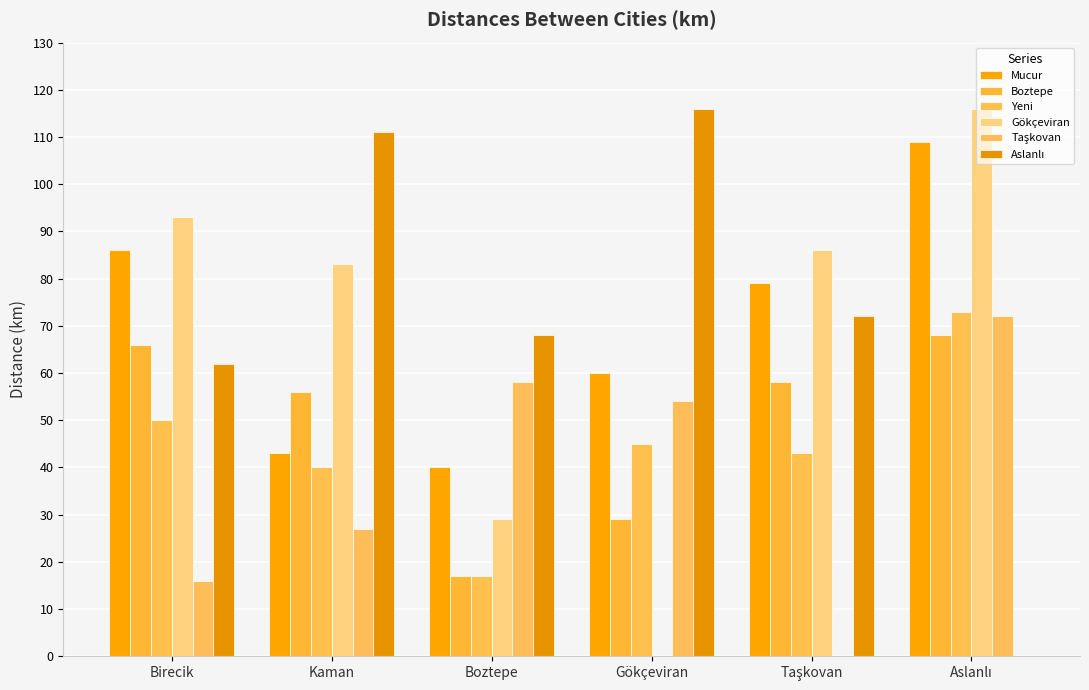

The Aslanlı series shows 62 at Birecik. True or false?

True